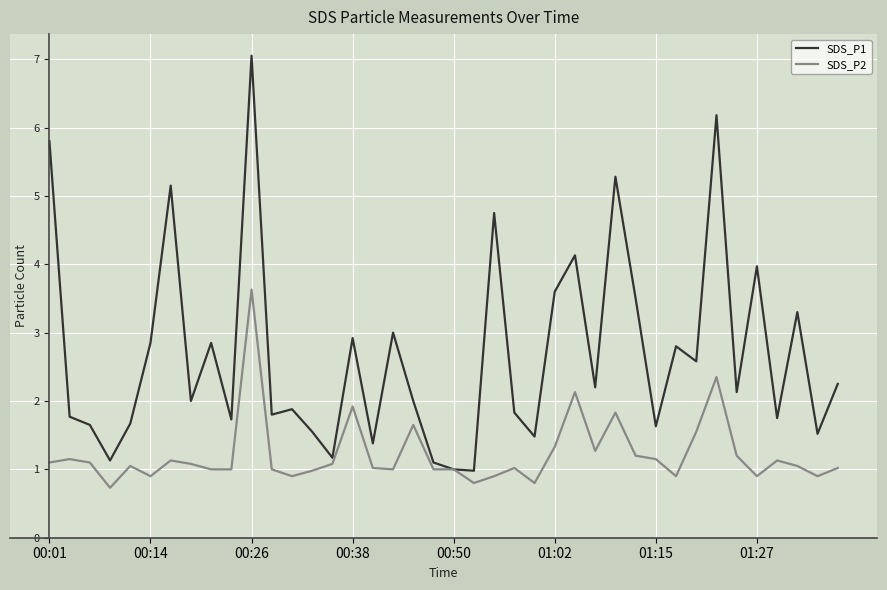

Which series has the largest total across all categories?

SDS_P1